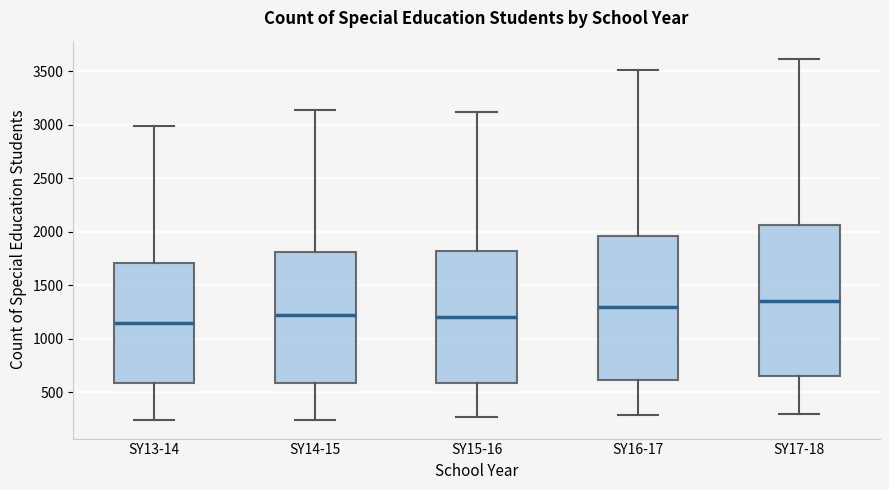

Where does the upper whisker of the box for SY17-18 end on the y-axis? The values are not printed on the chart, so give them approximately, as read against the axis.

3600